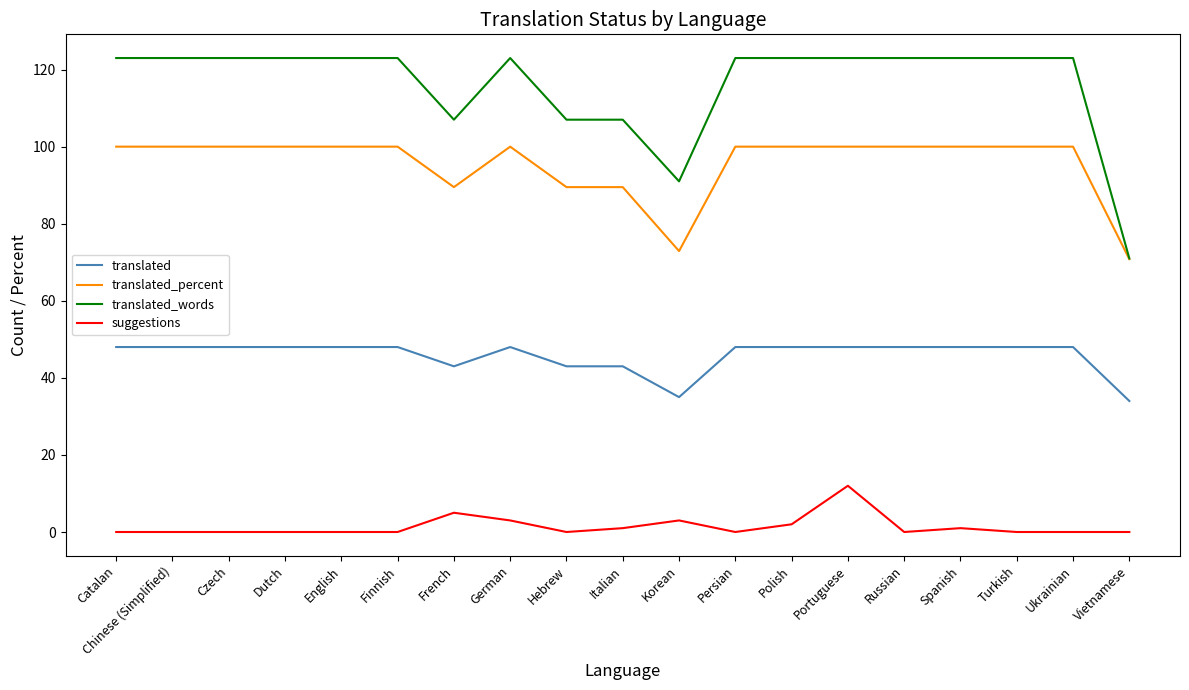

At Czech, list the series in order from largest to smallest.

translated_words, translated_percent, translated, suggestions